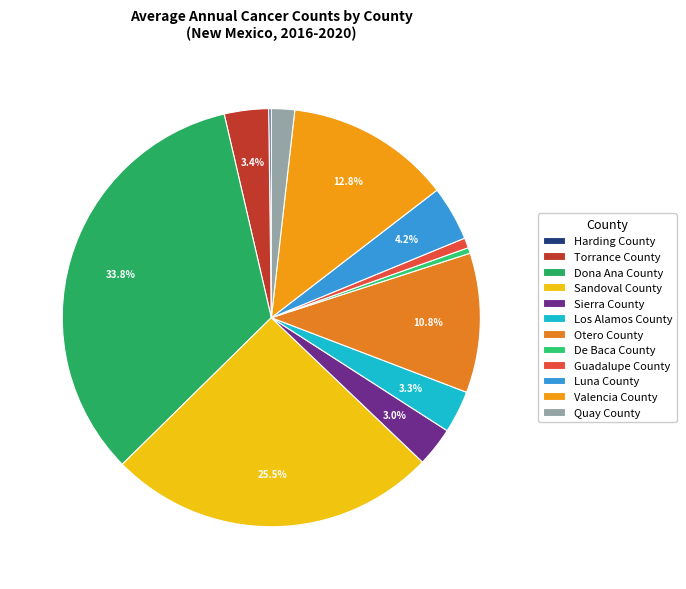

What is the ratio of the value at Sierra County to the value at Luna County?

0.7